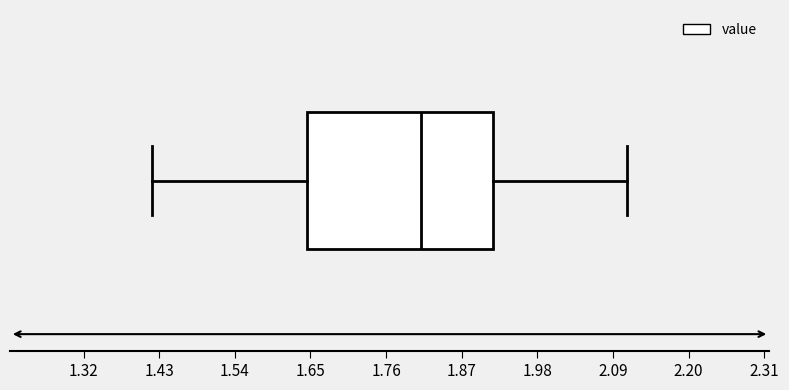

Read this box plot against the x-axis: the position of the median line, the range covered by the box, and the ends of both whiskers. The values are not printed on the chart, so give them approximately, as read against the axis.

median 1.82, box 1.64 to 1.92, whiskers 1.42 to 2.12